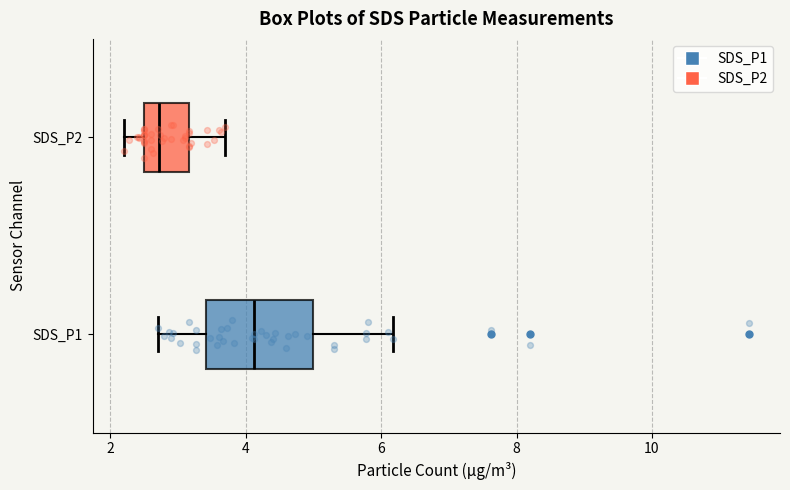

Which box has the furthest to the left median line?

SDS_P2